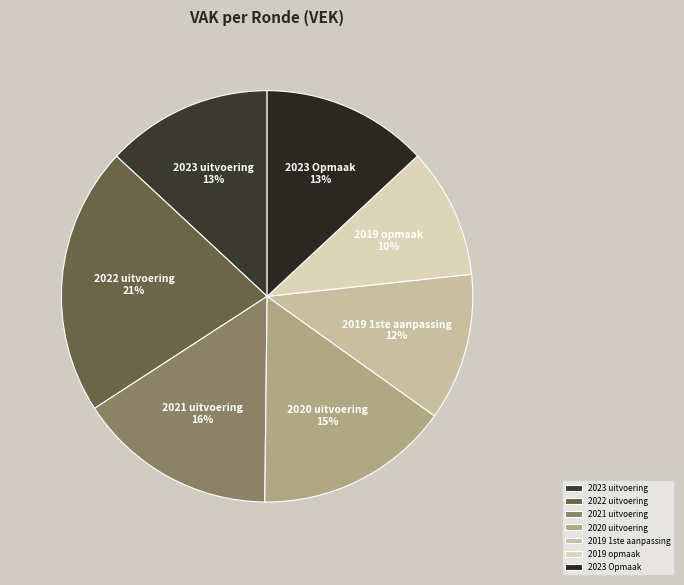

Is 2019 opmaak the majority of the pie?

No